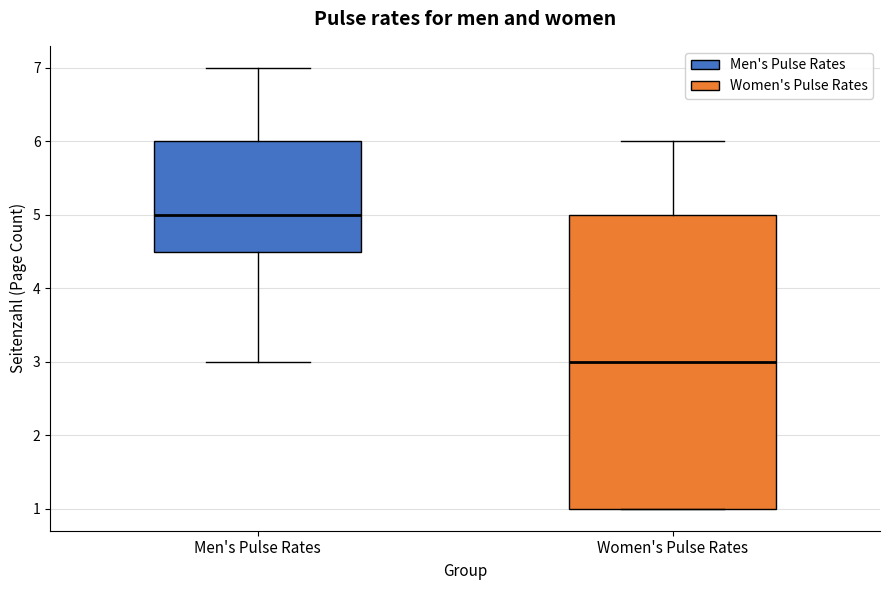

Comparing the boxes themselves (not the whiskers), which one is the tallest?

Women's Pulse Rates